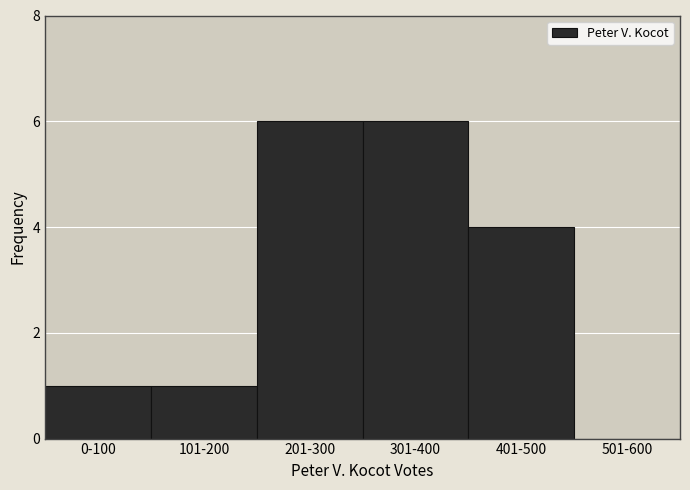

Reading right to left, what are all the values shown in this chart?

501-600=0	401-500=4	301-400=6	201-300=6	101-200=1	0-100=1